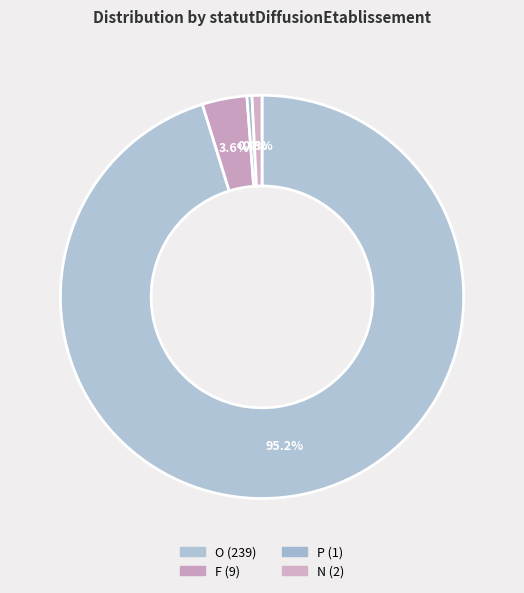

To the nearest percent, what is the combined percentage of P and N?

1%